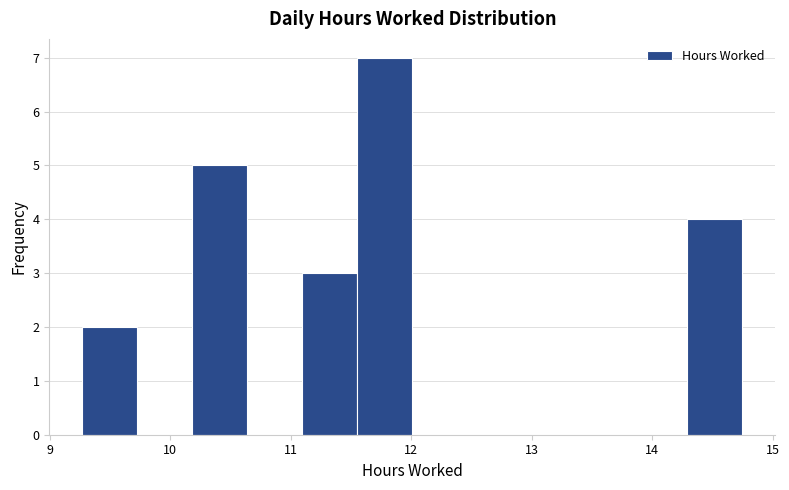

Which range on the x-axis has the tallest bar?

11.6 to 12.0